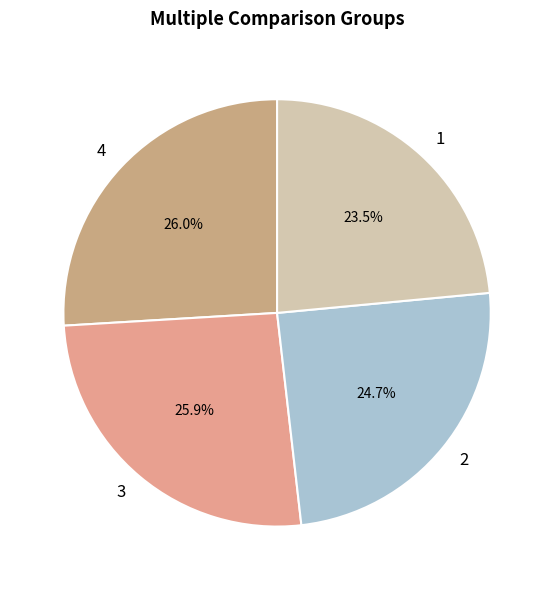

Between 2 and 1, which is larger?

2